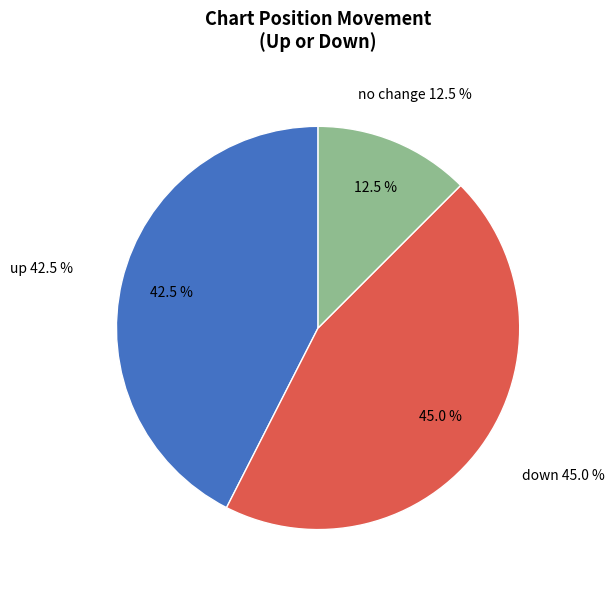

How many slices are in this pie chart?

3